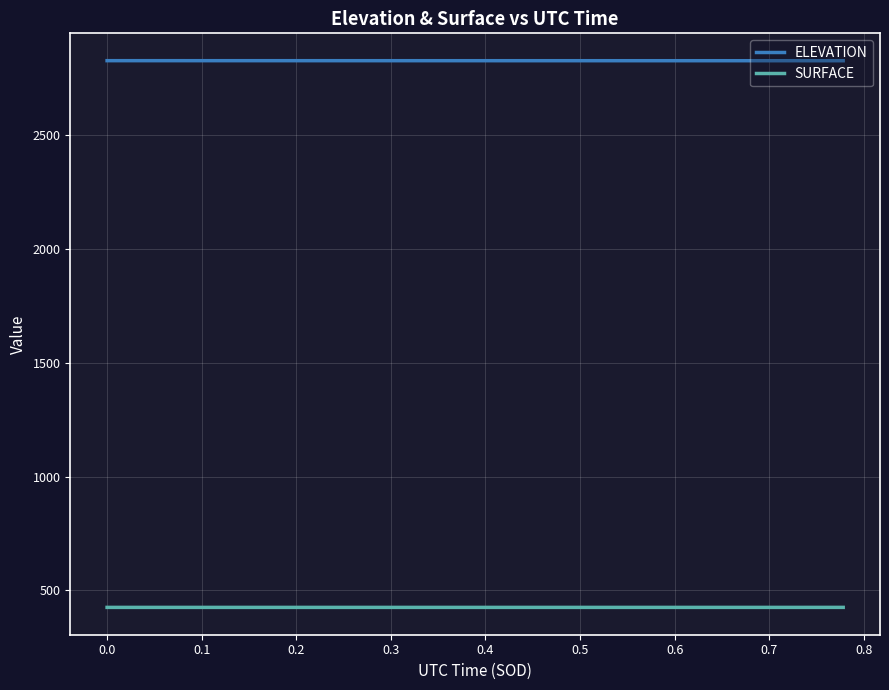

What is the minimum value for SURFACE?

424.8